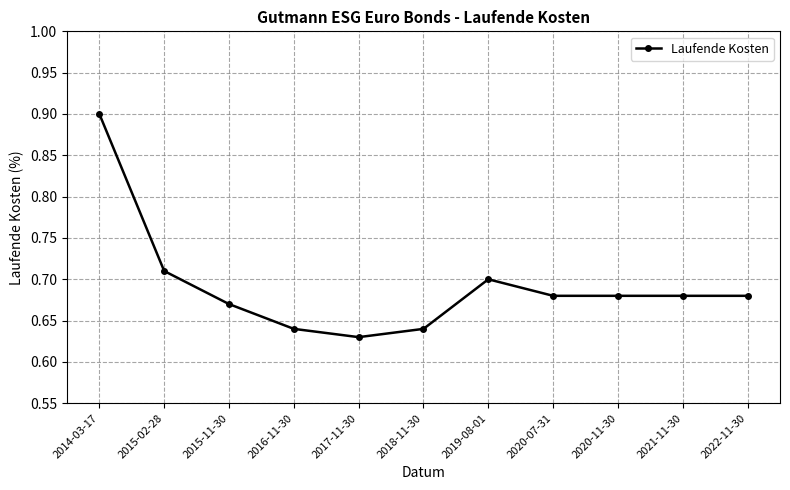

What is the difference between the maximum and minimum values?

0.3